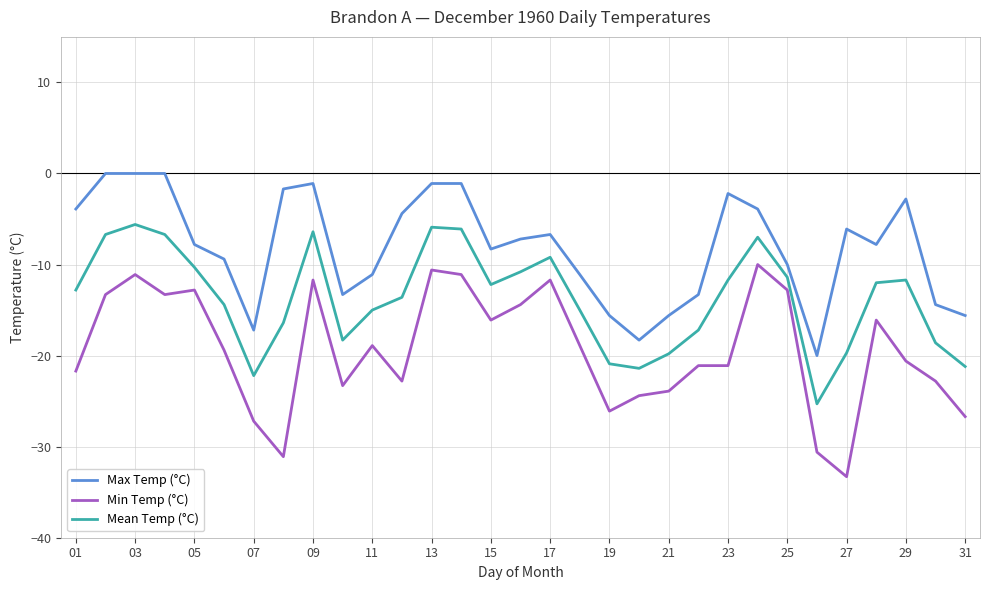

What is the sum of all Max Temp (°C) values?

-251.0